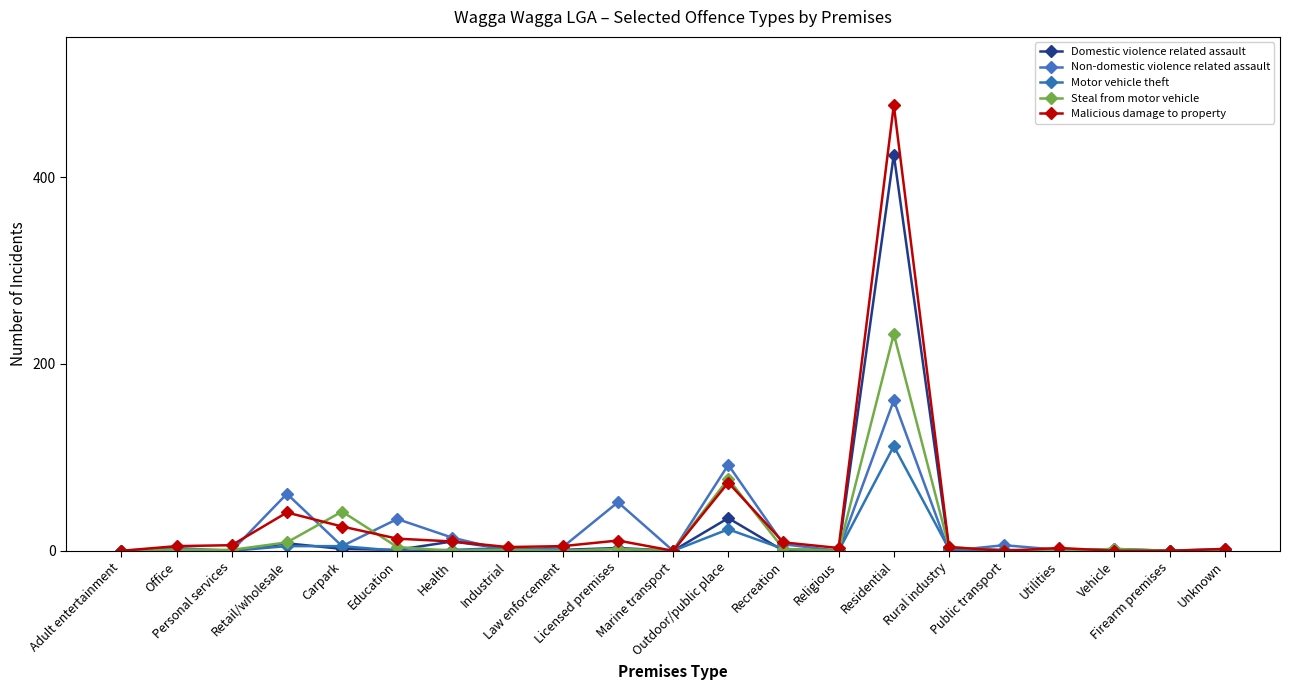

How many categories are shown in the chart?

21